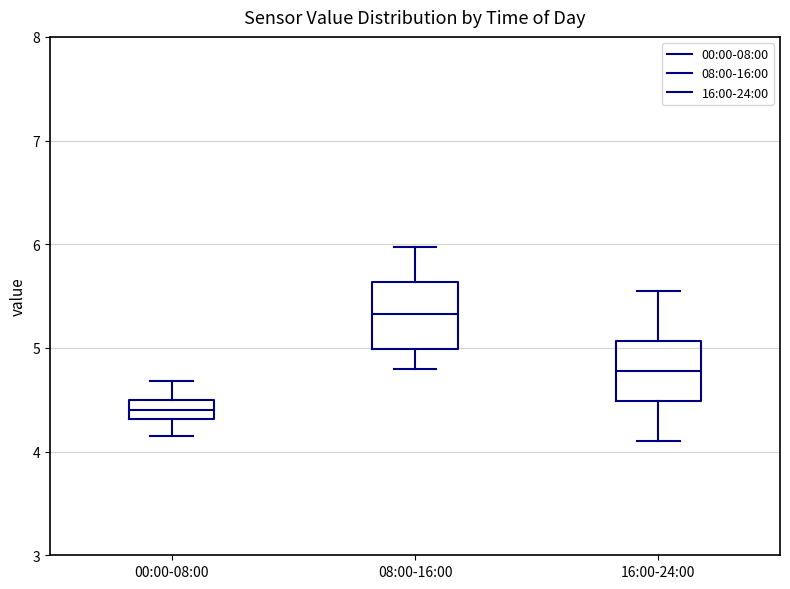

Which box's median line is the lowest?

00:00-08:00